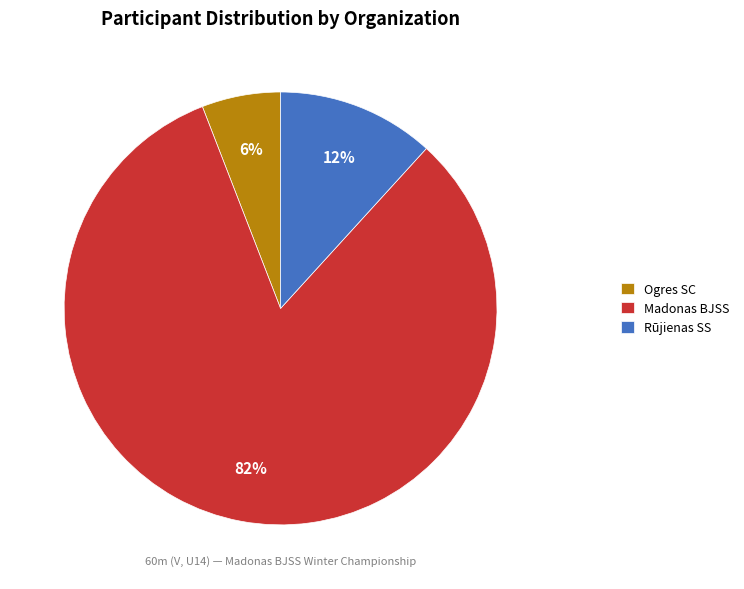

Count the number of slices in the pie.

3